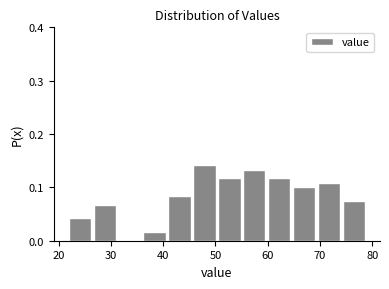

What is the height of the bar covering 69 to 74 on the x-axis? Neither the bar edges nor the heights are printed on the chart, so give them approximately, as read against the axes.

0.11